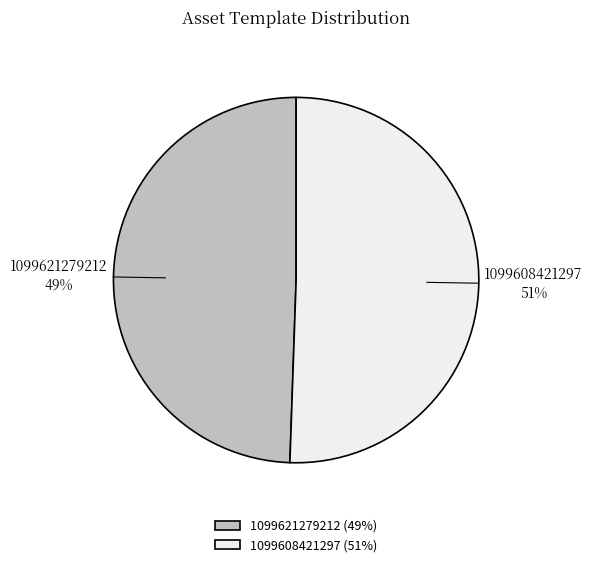

True or false: 1099621279212 accounts for 63% of the total.

False